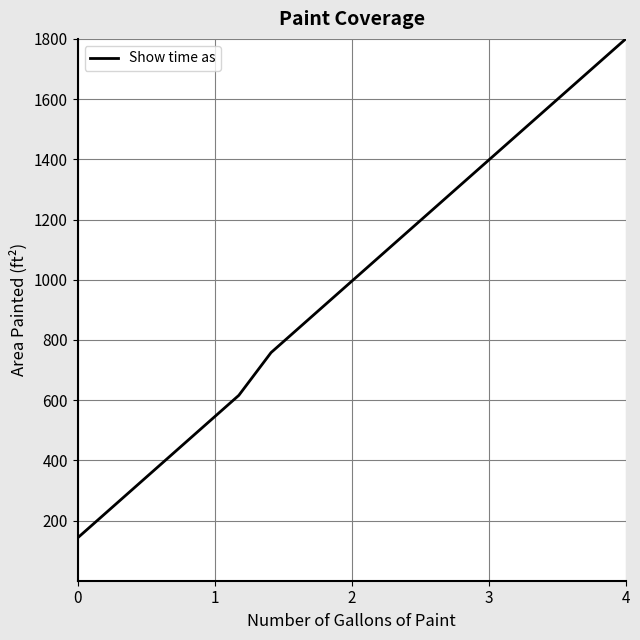

How many values are below 1042?

9